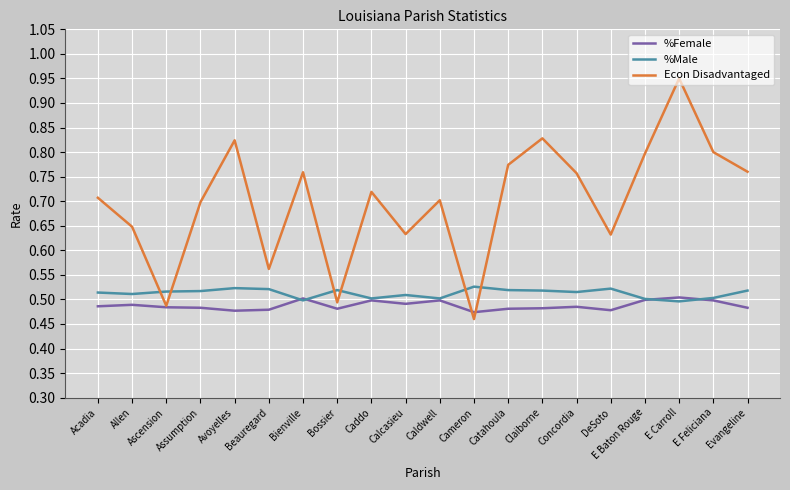

How many %Male values are between 0 and 1?

20